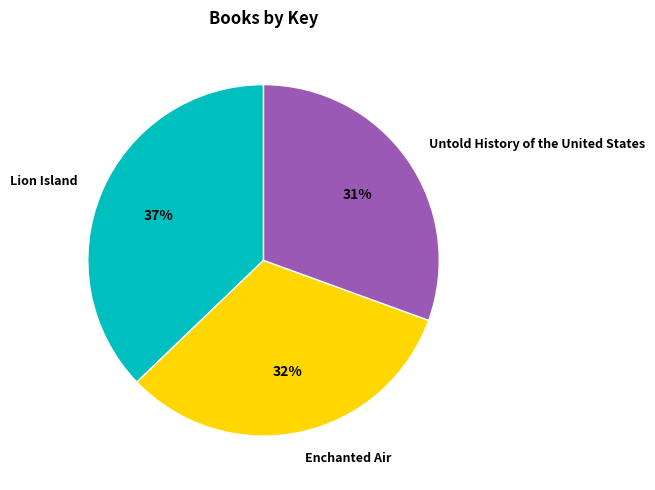

What percentage is the Untold History of the United States slice, to the nearest percent?

31%